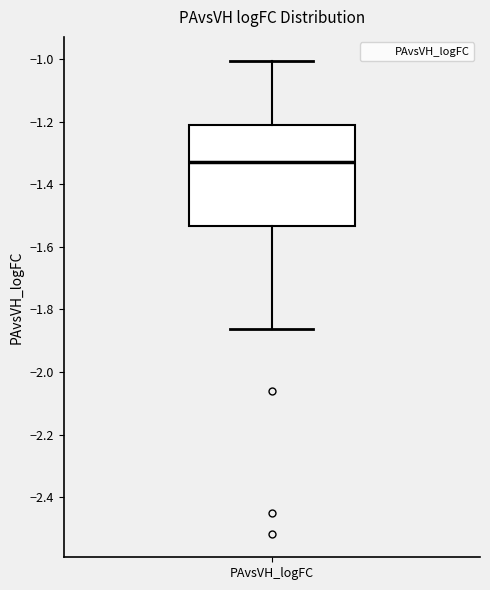

Where does the median line of the box for PAvsVH_logFC sit on the y-axis? The values are not printed on the chart, so give them approximately, as read against the axis.

-1.32